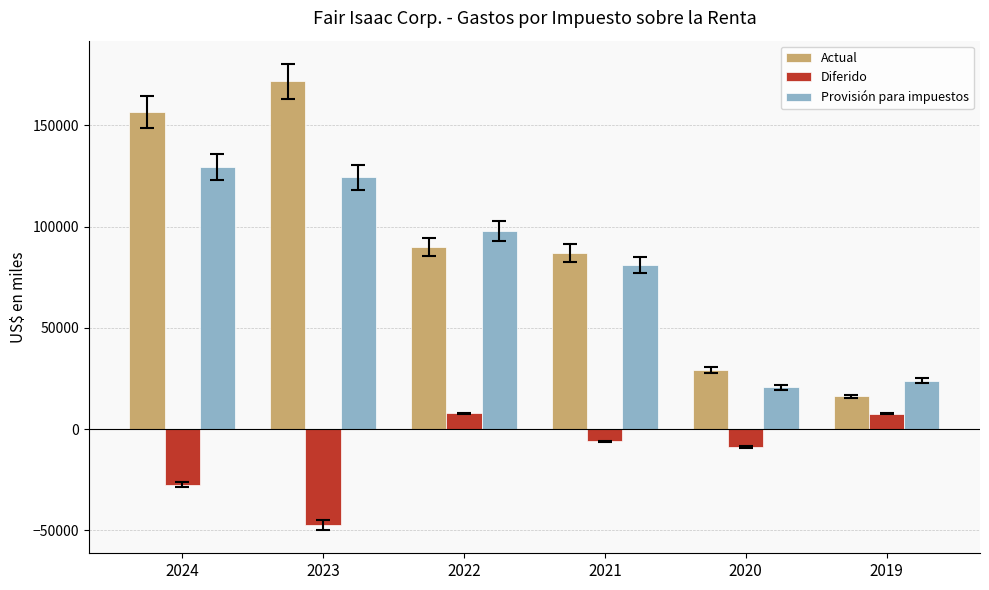

What is the minimum value shown in the chart?

-47378